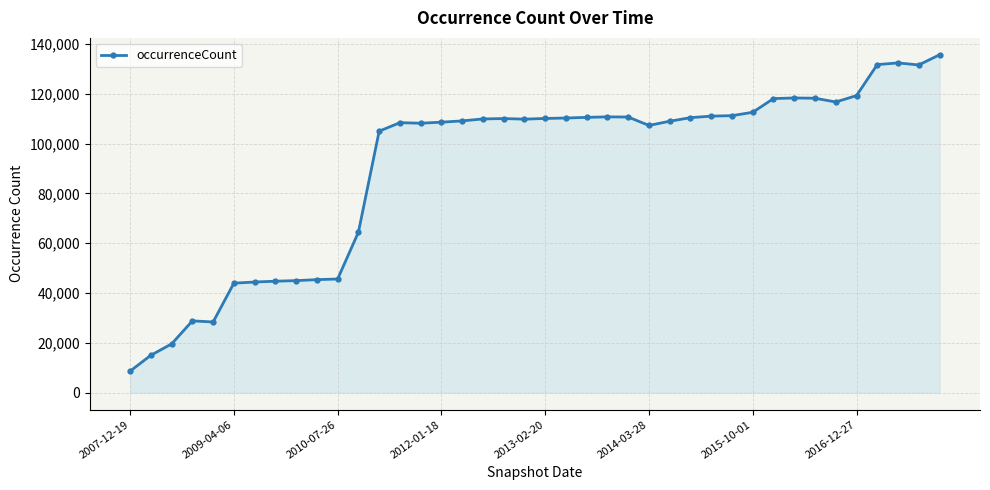

True or false: the data has more than 2 interior local peaks.

True